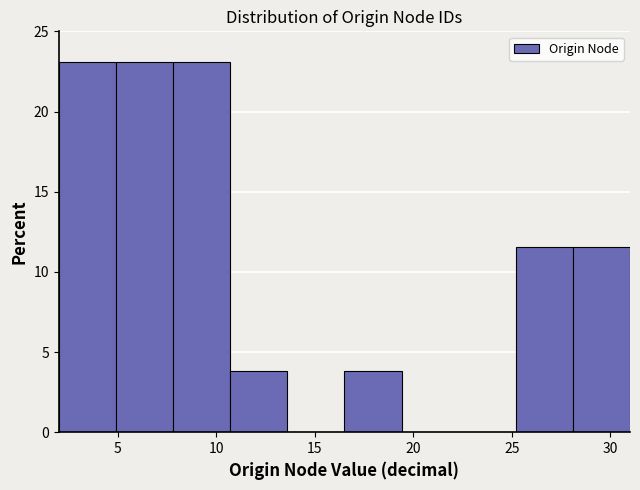

Reading left to right, list every bar in this chart as the range it spans on the x-axis followed by its height. Neither the bar edges nor the heights are printed on the chart, so give them approximately, as read against the axes.

2.0 to 4.9: 23.0
4.9 to 7.8: 23.0
7.8 to 10.7: 23.0
10.7 to 13.6: 4.0
13.6 to 16.5: 0
16.5 to 19.4: 4.0
19.4 to 22.3: 0
22.3 to 25.2: 0
25.2 to 28.1: 11.5
28.1 to 31.0: 11.5